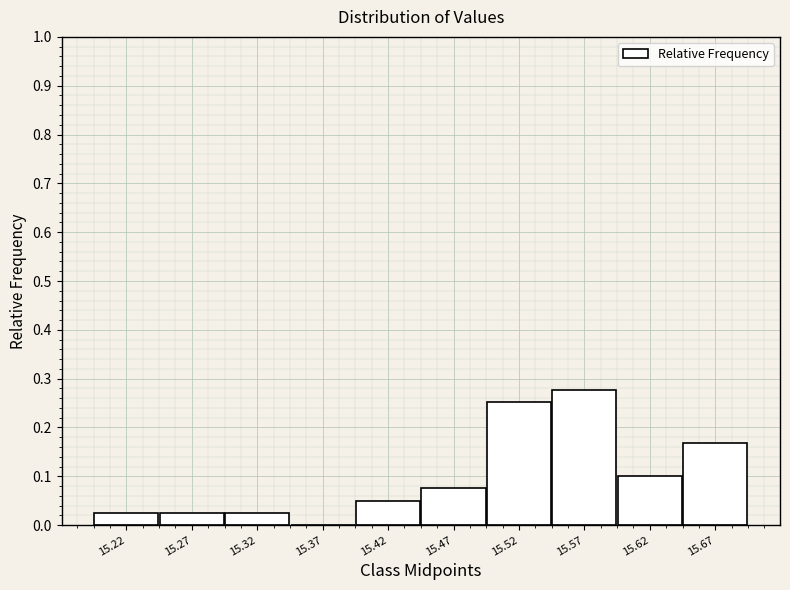

Reading left to right, list every bar in this chart as the range it spans on the x-axis followed by its height. Neither the bar edges nor the heights are printed on the chart, so give them approximately, as read against the axes.

15.200 to 15.249: 0.03
15.249 to 15.298: 0.03
15.298 to 15.347: 0.03
15.347 to 15.396: 0
15.396 to 15.445: 0.05
15.445 to 15.494: 0.08
15.494 to 15.543: 0.25
15.543 to 15.592: 0.28
15.592 to 15.641: 0.10
15.641 to 15.690: 0.17